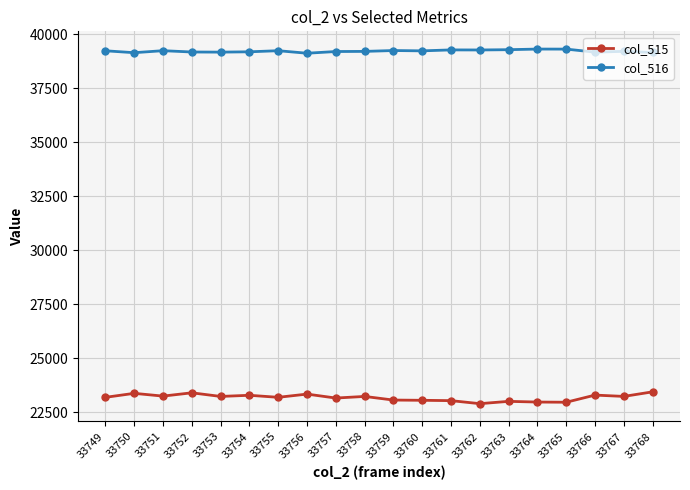

Is the value of col_516 at 33751 greater than the value of col_515 at 33755?

Yes